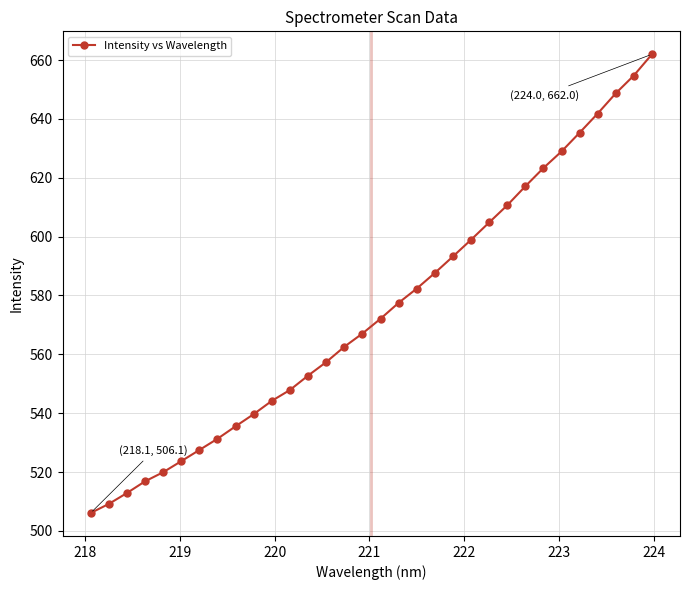

What is the value of the 29th point from the left?

641.8